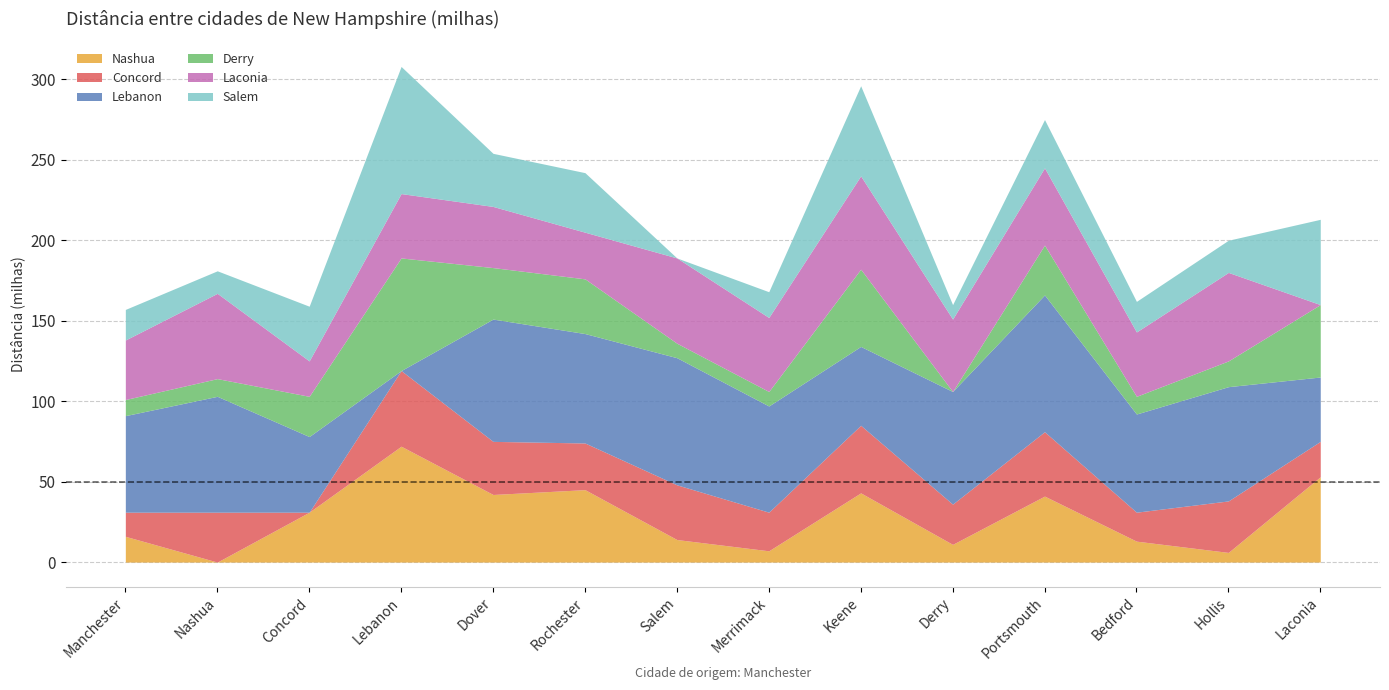

At how many categories does at least one series exceed 46?

14